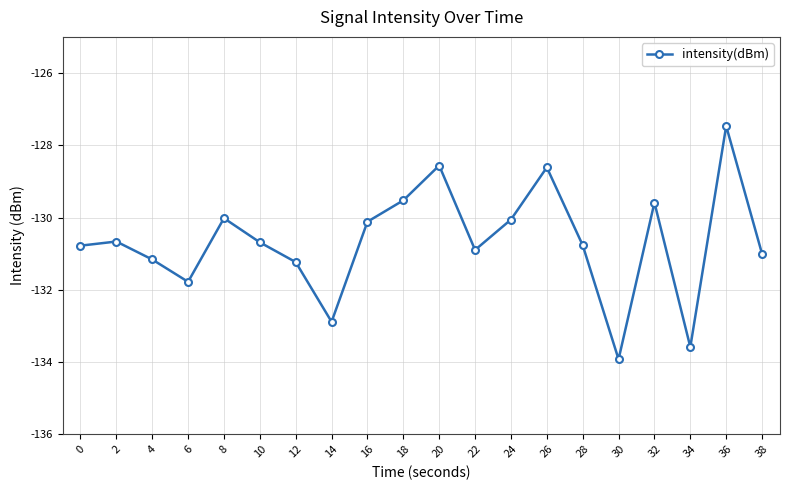

At which category does the data reach its first local valley?

6